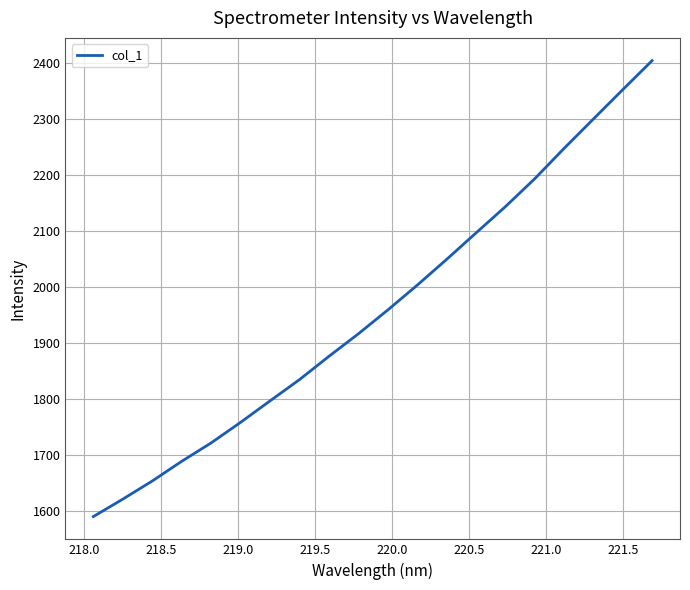

What is the greatest value displayed?

2405.0